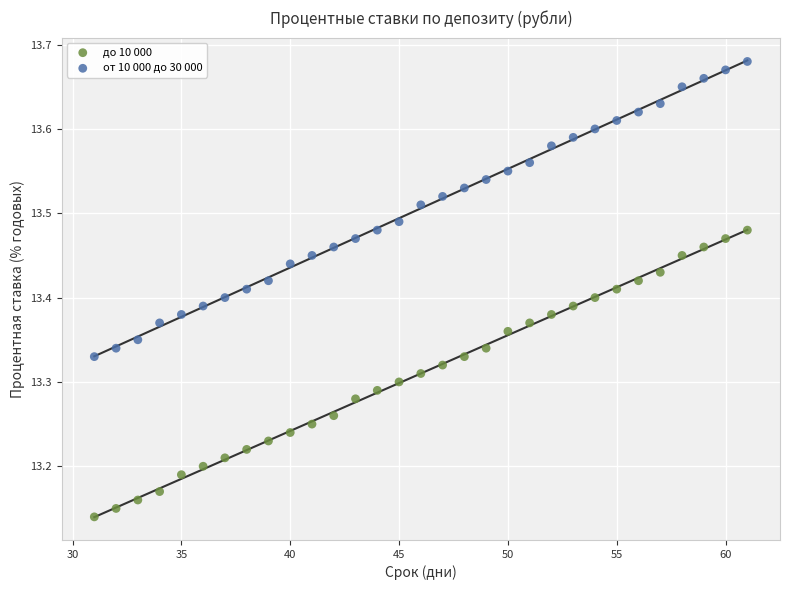

Which series contains the highest Y value?

от 10 000 до 30 000